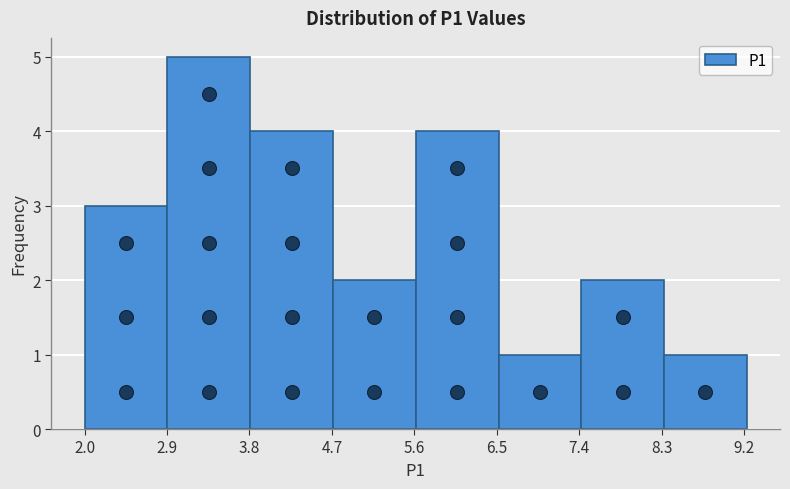

What is the height of the bar covering 3.8 to 4.7 on the x-axis? Neither the bar edges nor the heights are printed on the chart, so give them approximately, as read against the axes.

4